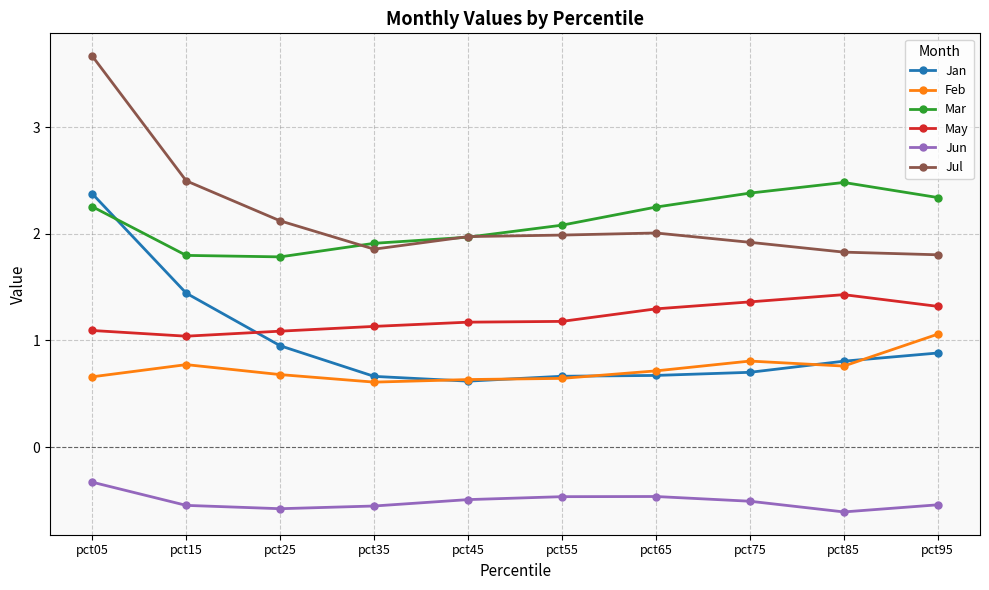

Read the Jul value at pct85.

1.8